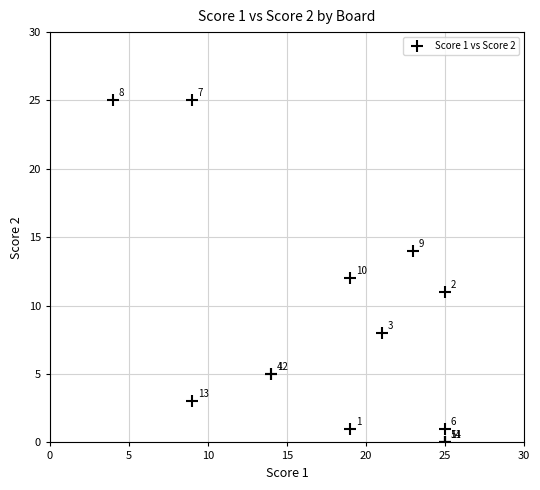

What Y value in the scatter plot is closest to 12?

12